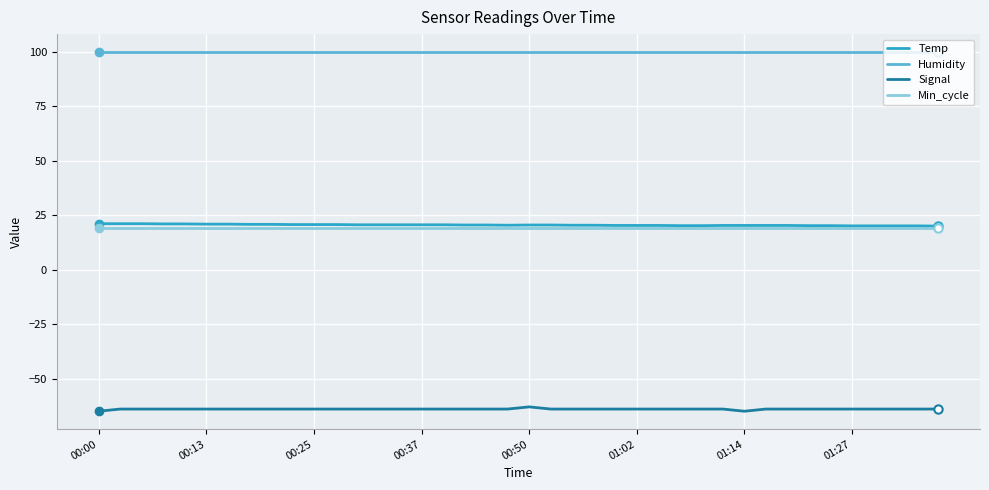

Which series has the largest total across all categories?

Humidity